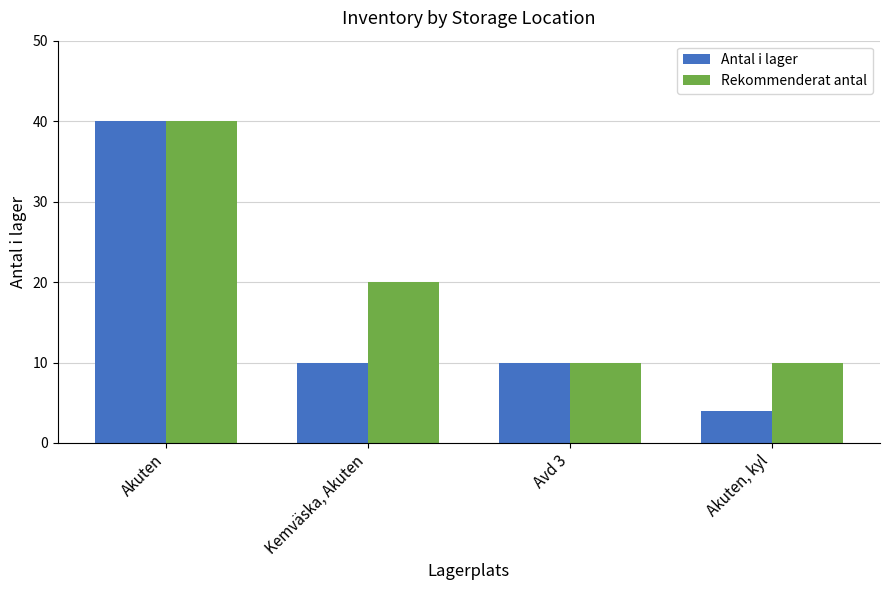

At which label does Antal i lager first exceed 10?

Akuten